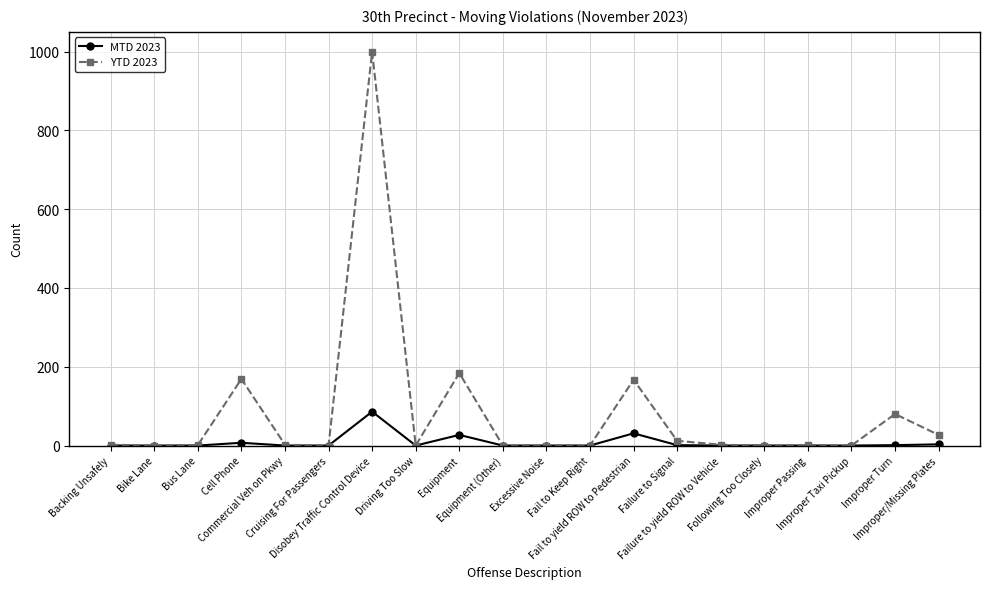

Rank the series by their maximum value, from highest to lowest.

YTD 2023, MTD 2023